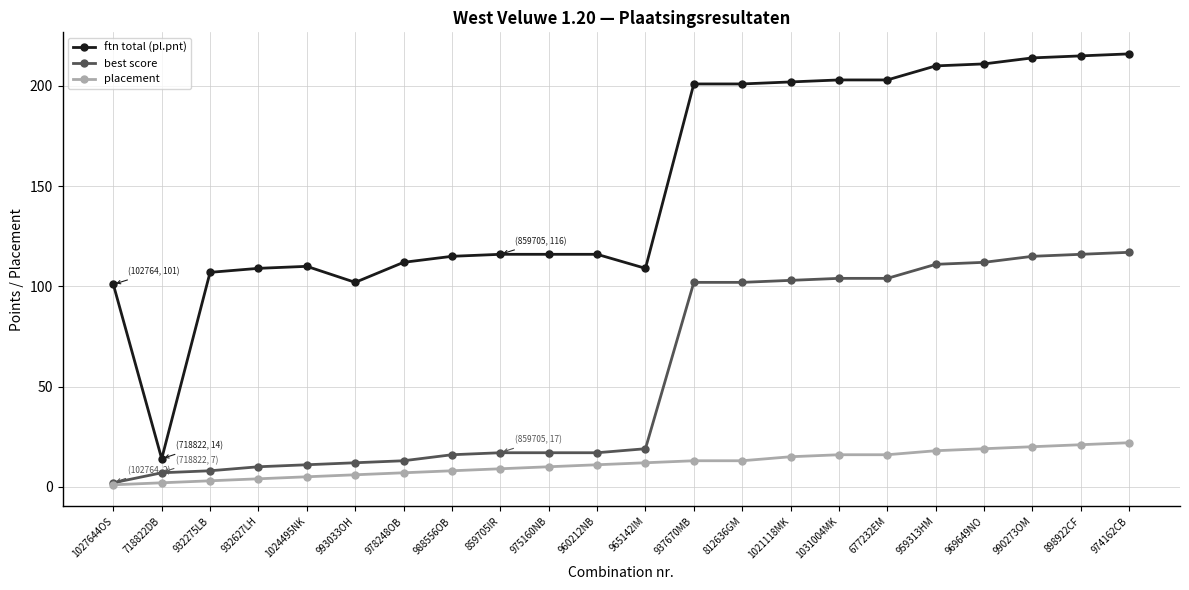

Reading left to right, list all the values displayed in this chart.

ftn total (pl.pnt): 1027644OS=101	718822DB=14	932275LB=107	932627LH=109	1024495NK=110	993033OH=102	978248OB=112	988556OB=115	859705IR=116	975160NB=116	960212NB=116	965142IM=109	937670MB=201	812636GM=201	1021118MK=202	1031004MK=203	677232EM=203	959313HM=210	969649NO=211	990273OM=214	898922CF=215	974162CB=216
best score: 1027644OS=2	718822DB=7	932275LB=8	932627LH=10	1024495NK=11	993033OH=12	978248OB=13	988556OB=16	859705IR=17	975160NB=17	960212NB=17	965142IM=19	937670MB=102	812636GM=102	1021118MK=103	1031004MK=104	677232EM=104	959313HM=111	969649NO=112	990273OM=115	898922CF=116	974162CB=117
placement: 1027644OS=1	718822DB=2	932275LB=3	932627LH=4	1024495NK=5	993033OH=6	978248OB=7	988556OB=8	859705IR=9	975160NB=10	960212NB=11	965142IM=12	937670MB=13	812636GM=13	1021118MK=15	1031004MK=16	677232EM=16	959313HM=18	969649NO=19	990273OM=20	898922CF=21	974162CB=22